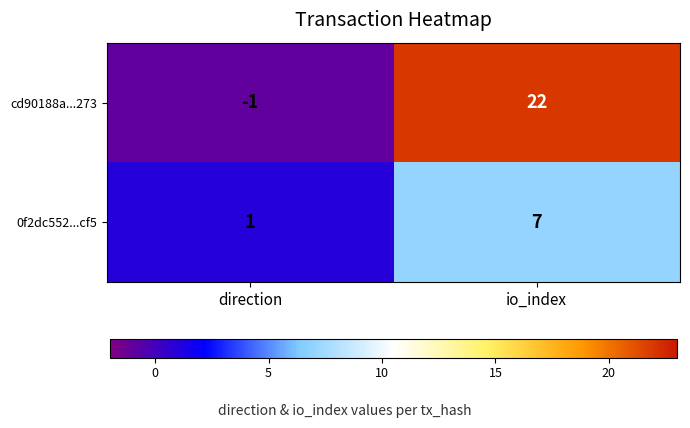

Count the number of categories in the chart.

2